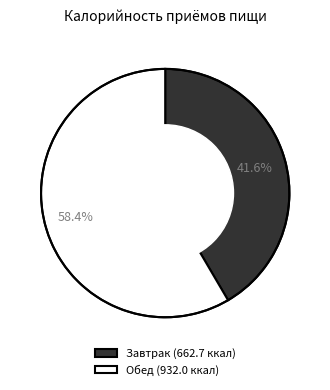

The Обед slice represents 72% of the pie. True or false?

False